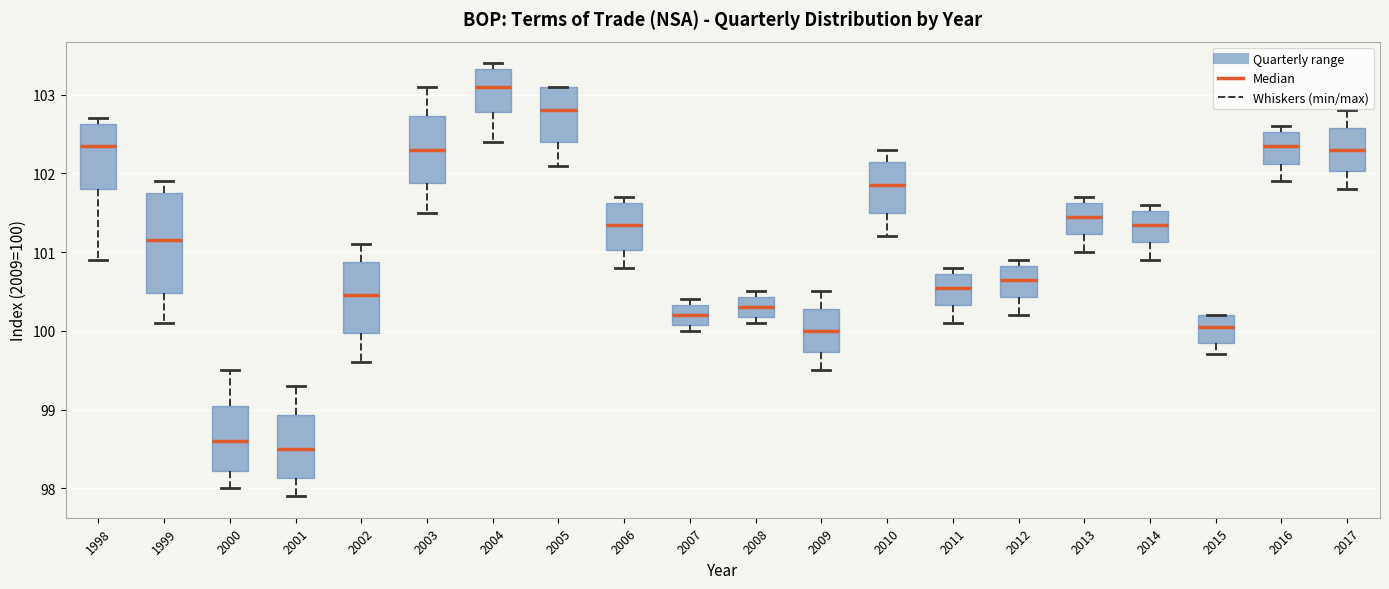

Which box's median line is the highest?

2004